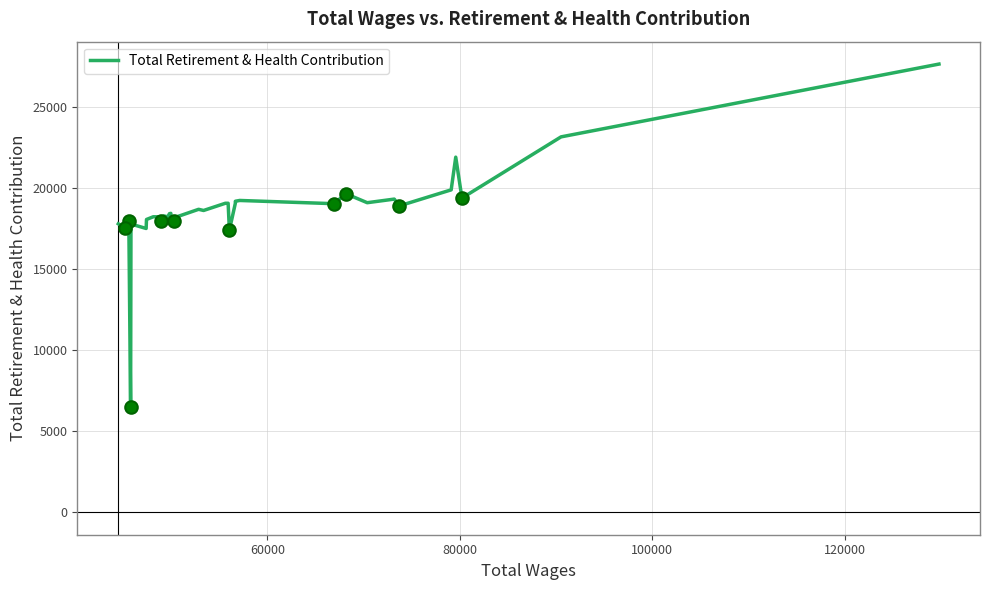

True or false: there are more than 0 points higher than both neighbors.

True